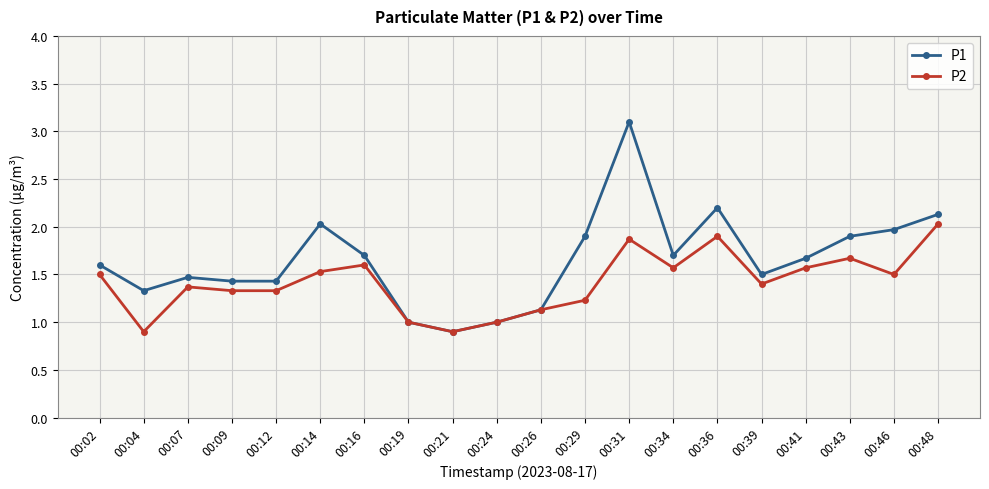

Which series has the largest range (max minus min)?

P1